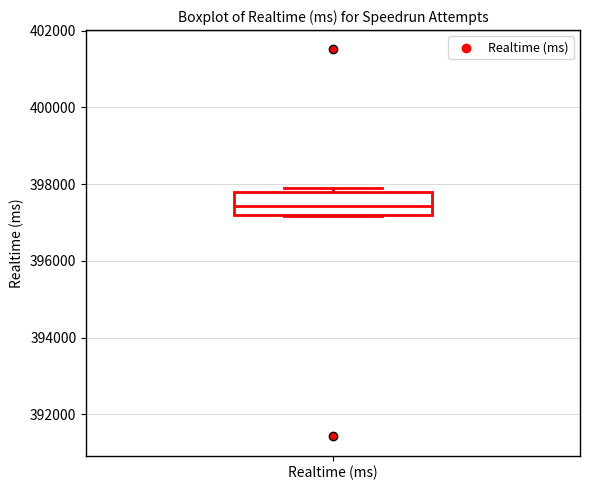

Transcribe this box plot: give where the median line is, the range the box spans, and where the two whiskers end, as read against the y-axis. The values are not printed on the chart, so give them approximately, as read against the axis.

median 397400, box 397200 to 397800, whiskers 397200 to 397800 (just above the box's upper edge)